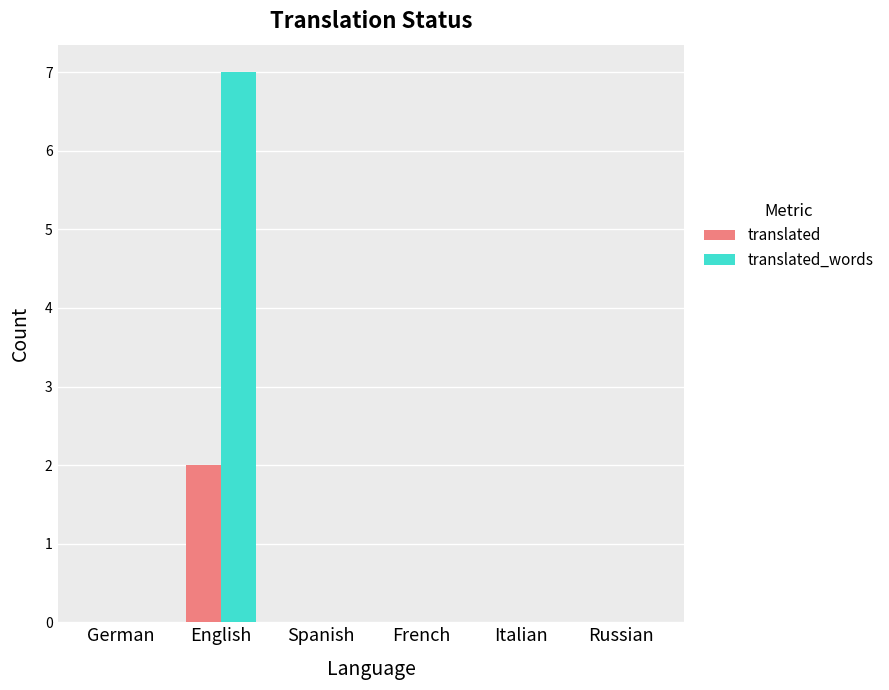

What is the maximum value shown in the chart?

7